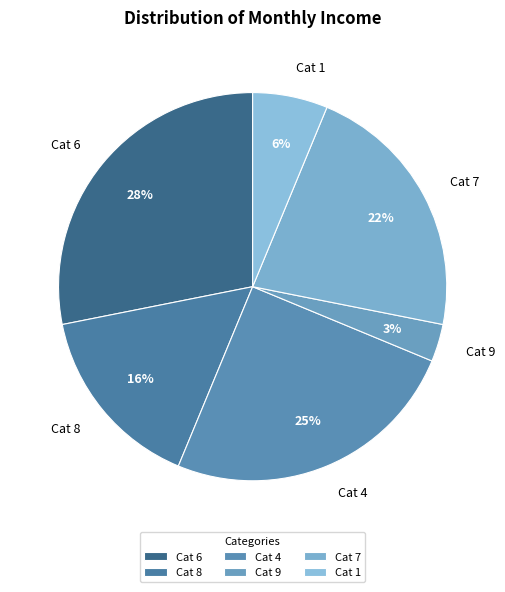

Do Cat 4 and Cat 1 together represent more than half of the pie?

No